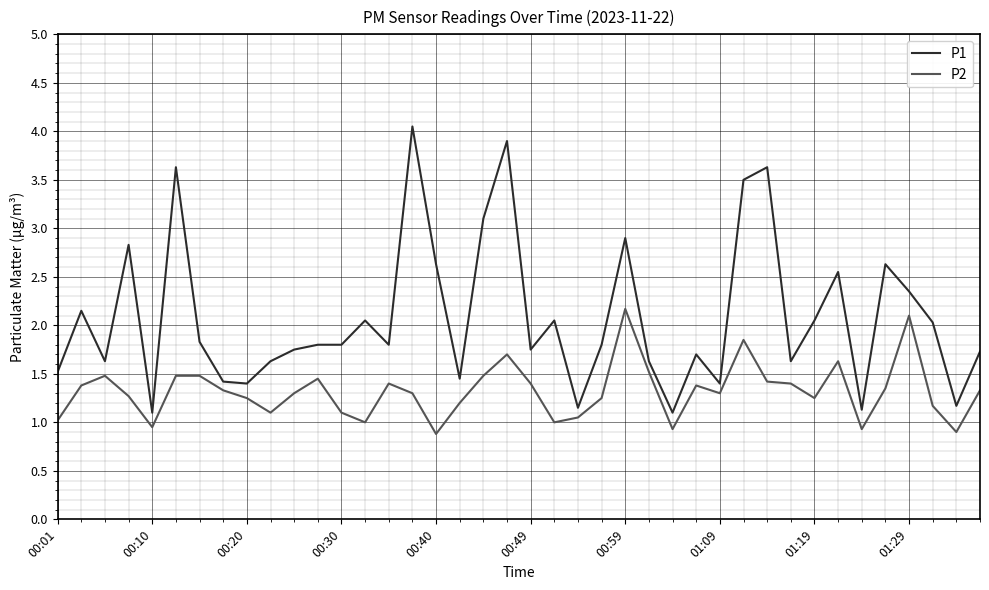

List the series in order of their peak value, lowest first.

P2, P1